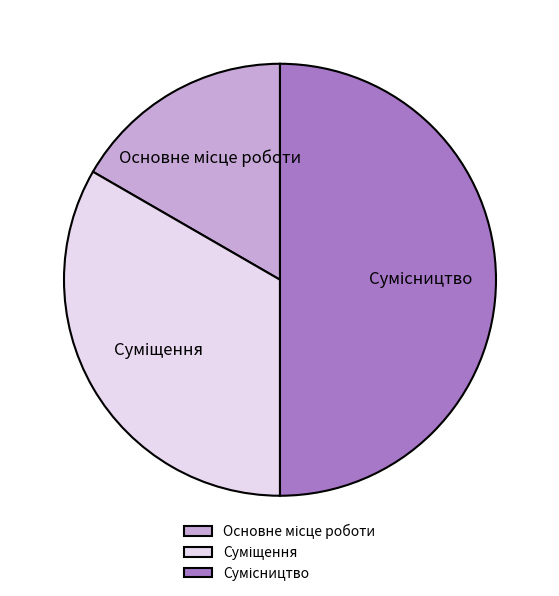

Which category has the biggest portion of the pie?

Сумісництво